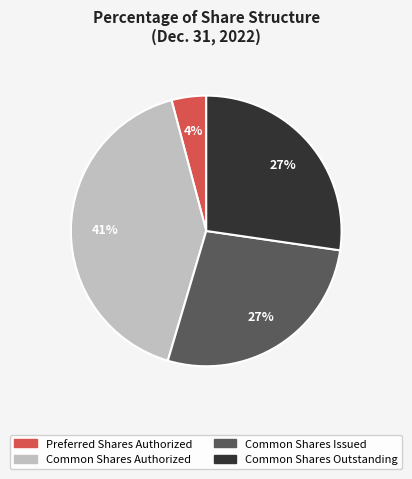

The Common Shares Issued slice represents 39% of the pie. True or false?

False